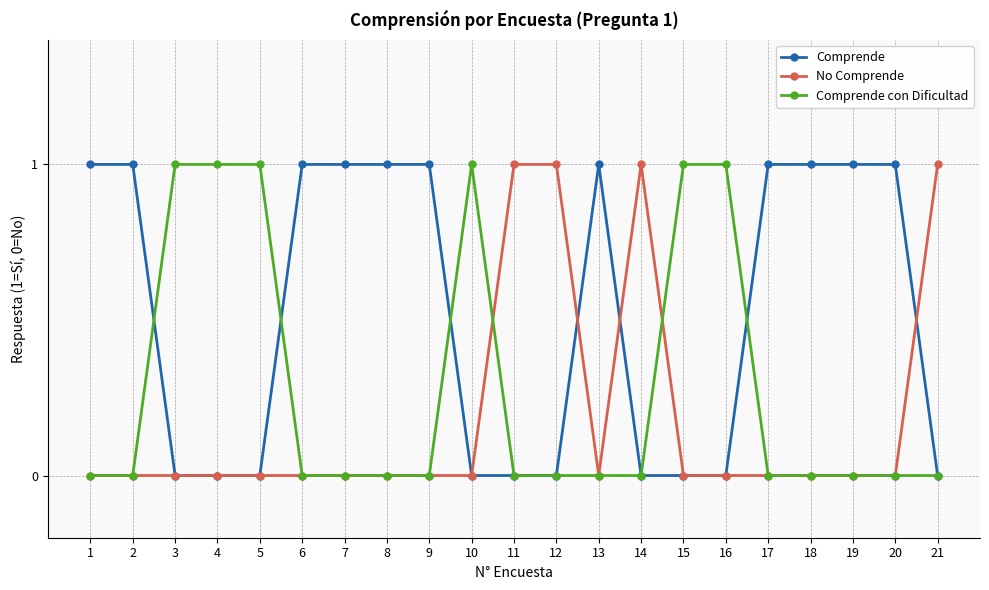

True or false: Comprende has more than 0 points higher than both neighbors.

True